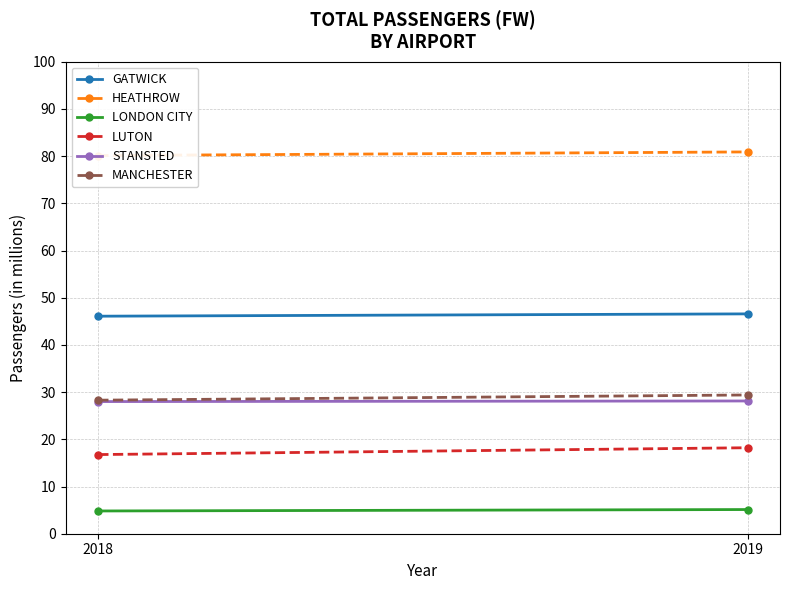

Between 2018 and 2019, which series saw the biggest shift?

LUTON